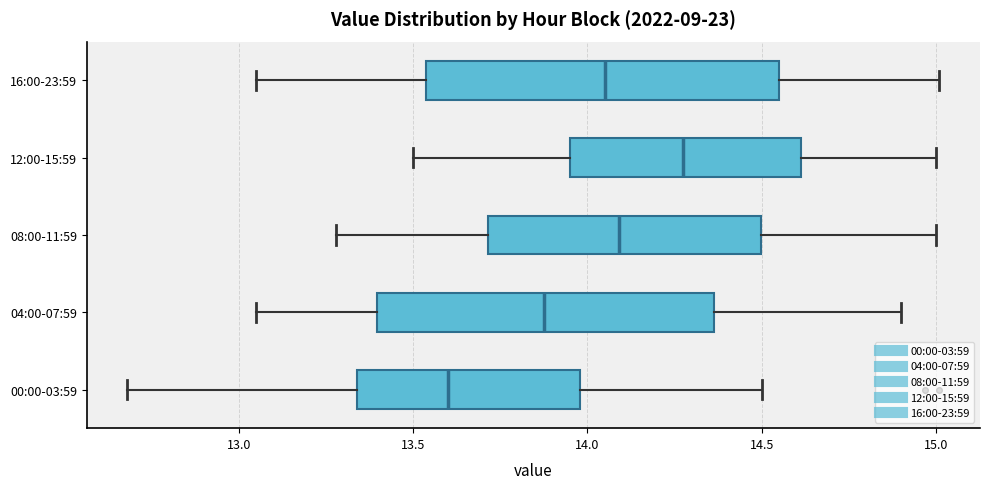

Which box's median line is the furthest to the left?

00:00-03:59